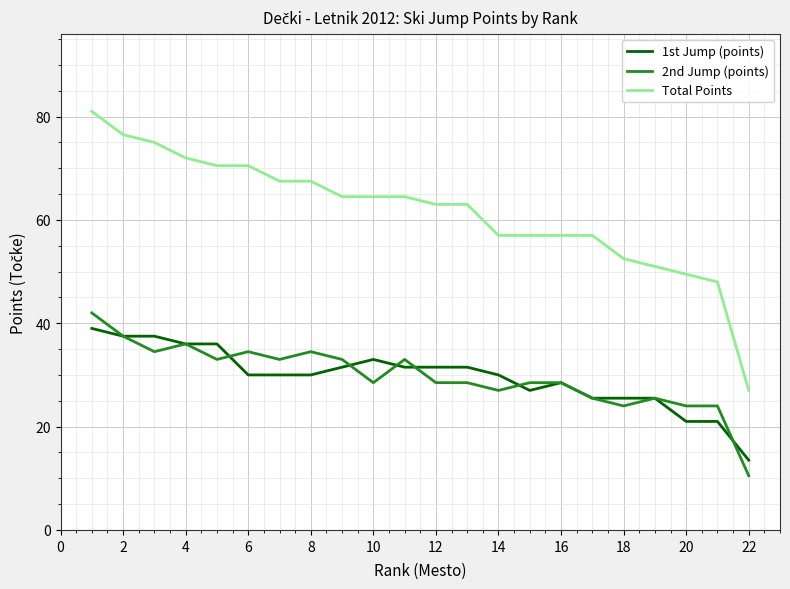

Which series has the widest spread of values?

Total Points